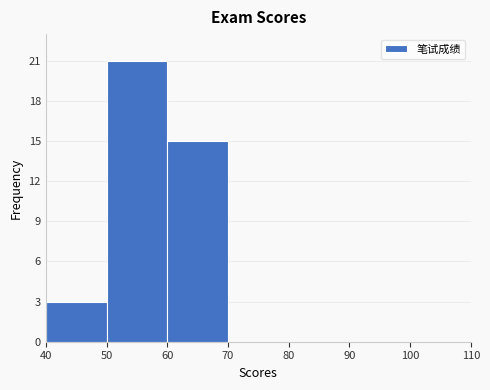

Reading left to right, list every bar in this chart as the range it spans on the x-axis followed by its height. The values are not printed on the chart, so give them approximately, as read against the axis.

40 to 50: 3
50 to 60: 21
60 to 70: 15
70 to 80: 0
80 to 90: 0
90 to 100: 0
100 to 110: 0